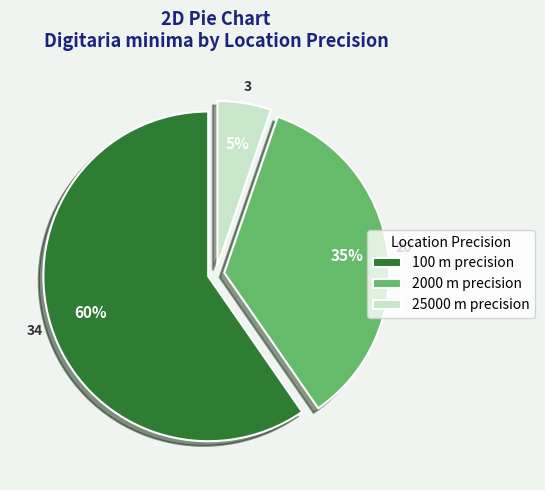

Is 100 m precision the majority of the pie?

Yes